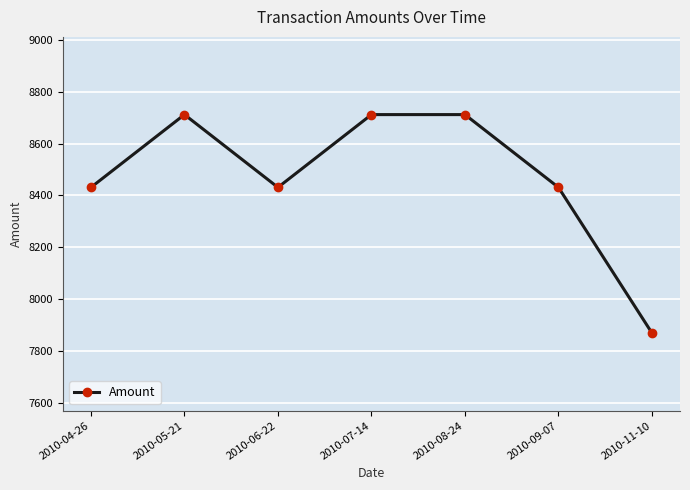

The value at 2010-08-24 is 3732.7. True or false?

False